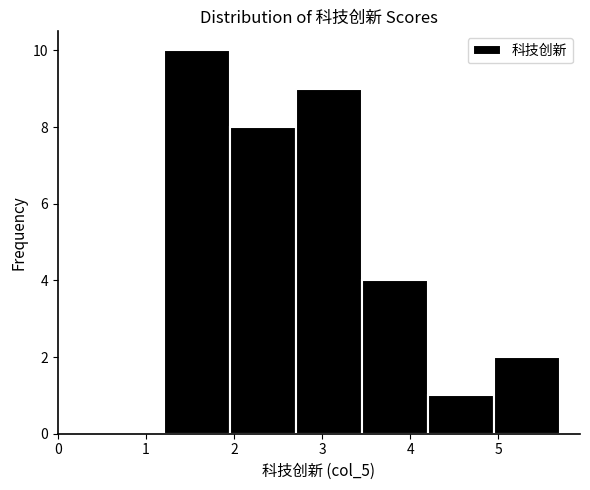

How tall is the bar that spans 1.95 to 2.70 on the x-axis? Neither the bar edges nor the heights are printed on the chart, so give them approximately, as read against the axes.

8